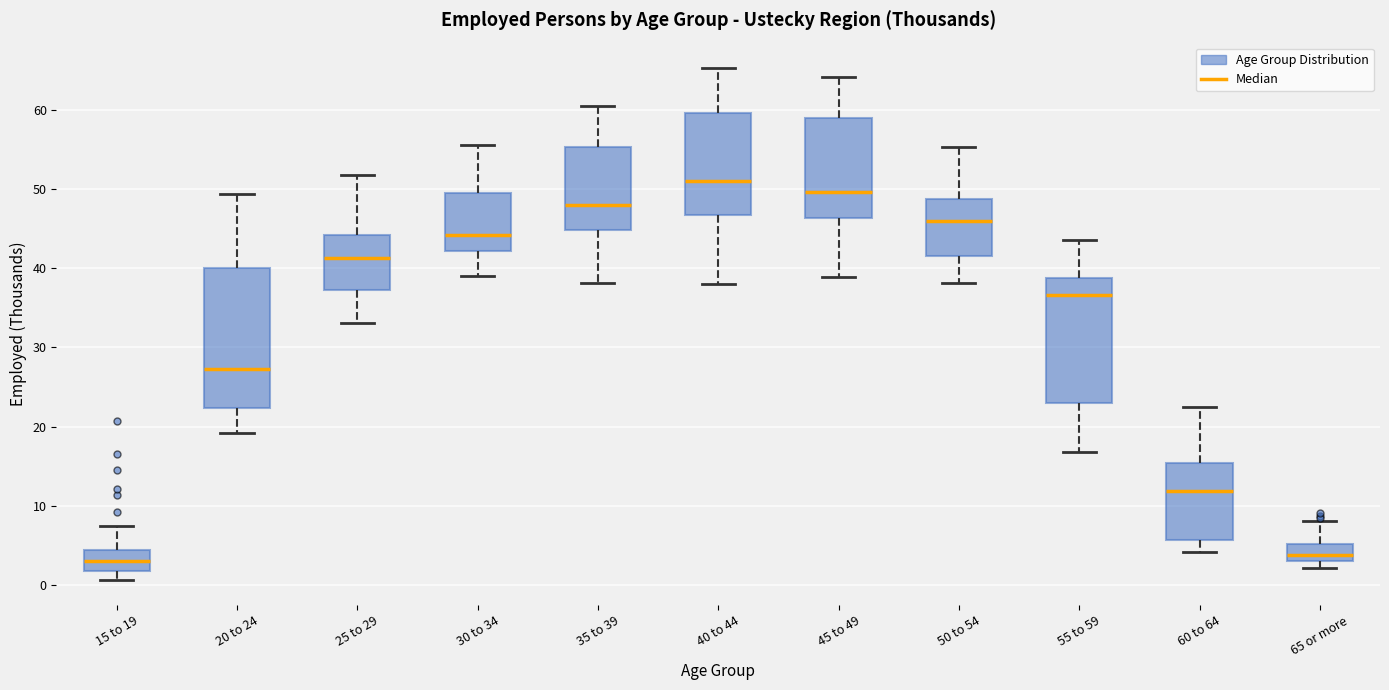

Reading left to right, read every box against the y-axis: the position of its median line, the range the box covers, and the ends of its whiskers. The values are not printed on the chart, so give them approximately, as read against the axis.

15 to 19: median 3, box 2 to 4, whiskers 1 to 7
20 to 24: median 27, box 22 to 40, whiskers 19 to 49
25 to 29: median 41, box 37 to 44, whiskers 33 to 52
30 to 34: median 44, box 42 to 49, whiskers 39 to 55
35 to 39: median 48, box 45 to 55, whiskers 38 to 60
40 to 44: median 51, box 47 to 60, whiskers 38 to 65
45 to 49: median 50, box 46 to 59, whiskers 39 to 64
50 to 54: median 46, box 41 to 49, whiskers 38 to 55
55 to 59: median 37, box 23 to 39, whiskers 17 to 44
60 to 64: median 12, box 6 to 15, whiskers 4 to 22
65 or more: median 4, box 3 to 5, whiskers 2 to 8